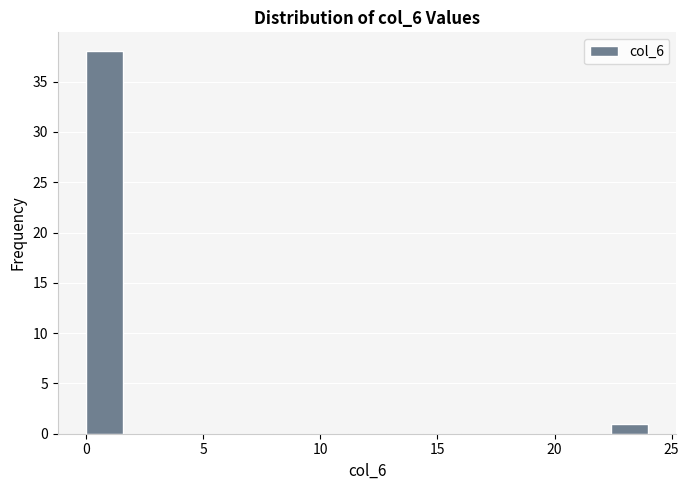

Around what value on the x-axis is the tallest bar? Give the approximate position of its centre, as read against the axis.

1.0